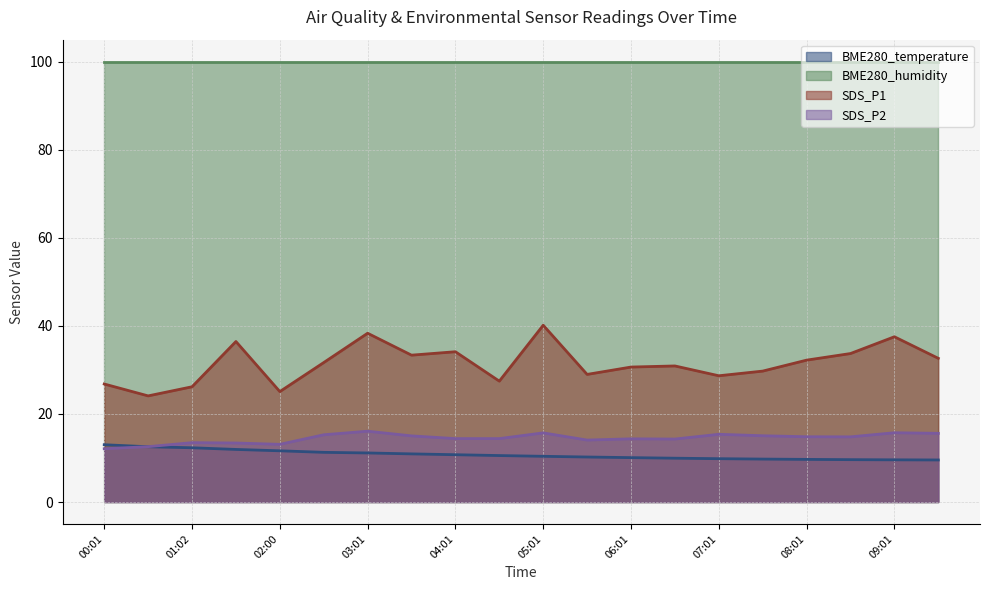

True or false: BME280_temperature and BME280_humidity intersect in this chart.

False